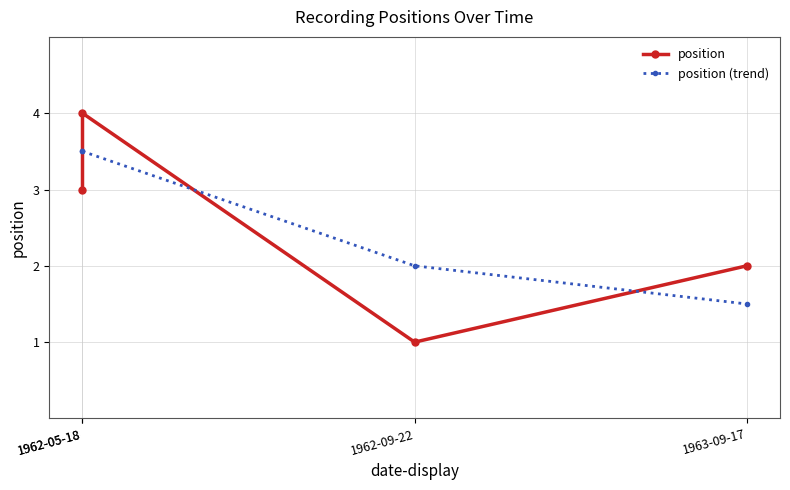

Where do position and position (trend) first cross each other?

1962-05-18 and 1962-05-18